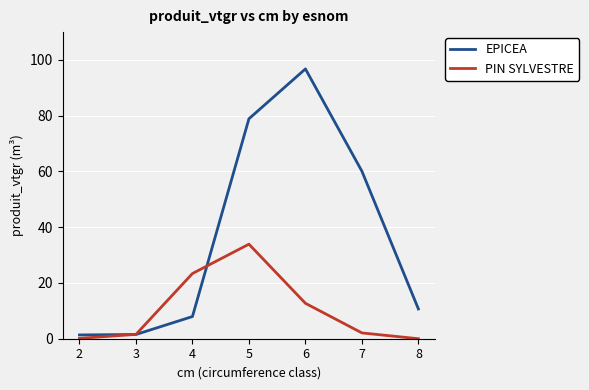

At which label is PIN SYLVESTRE closest to 16?

6